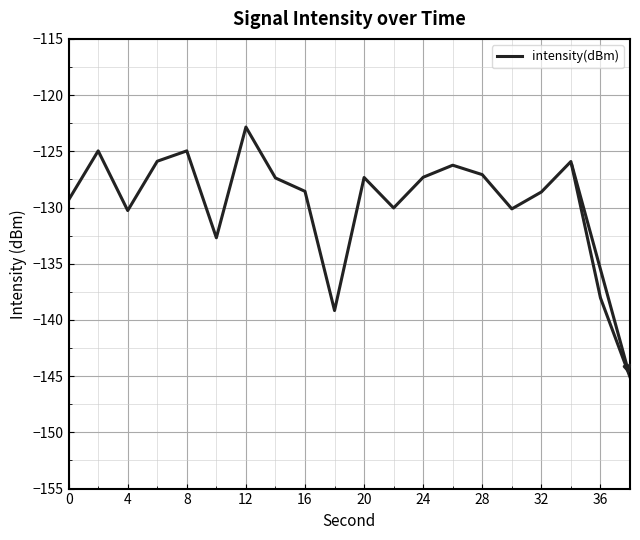

What is the greatest value displayed?

-122.8